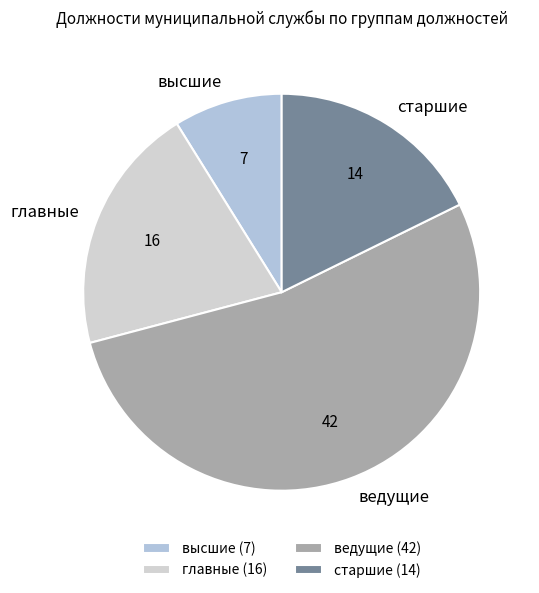

Is the sum of высшие and ведущие greater than half?

Yes